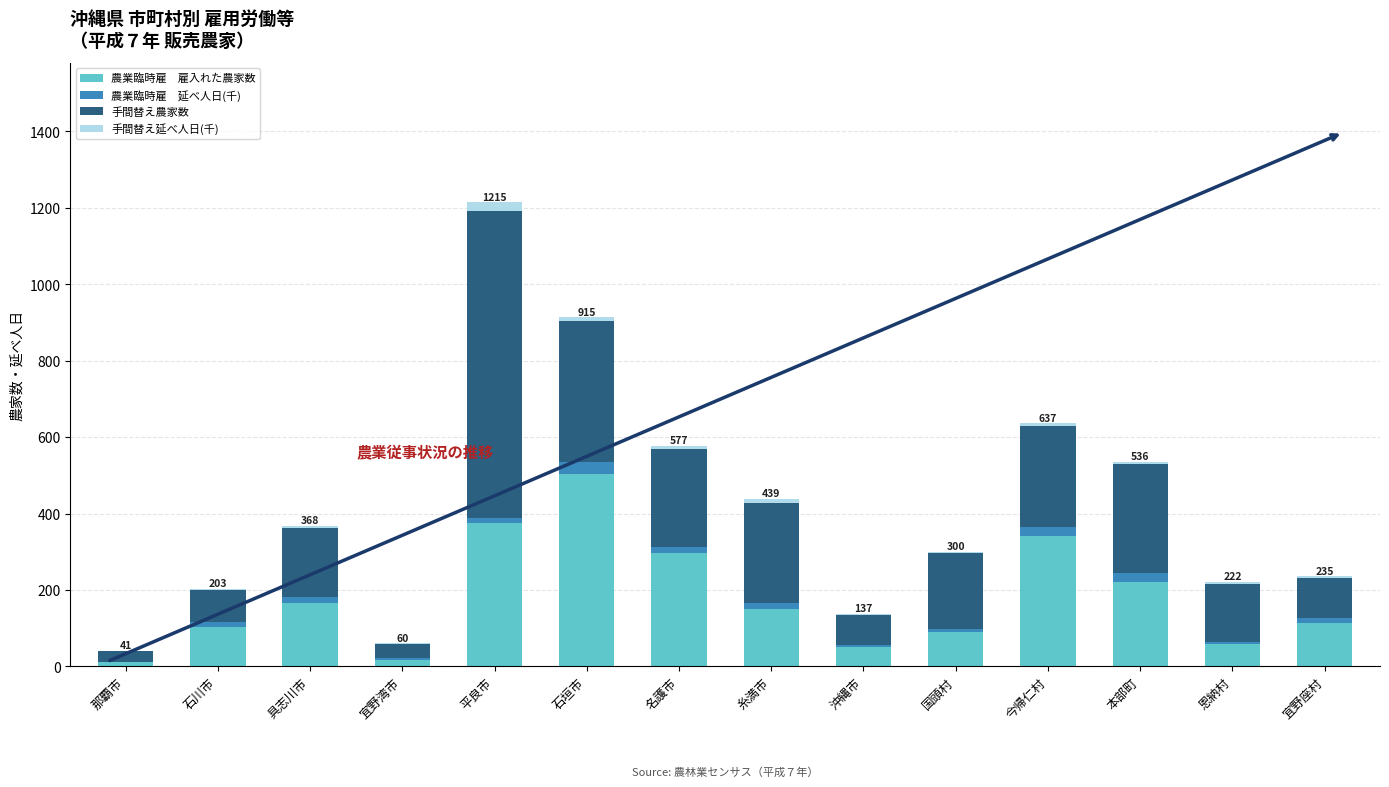

At which category is the sum across all series the highest?

平良市